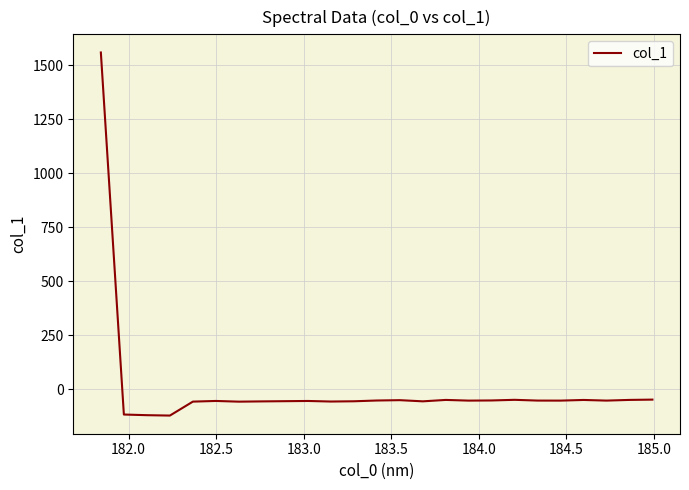

What is the difference between the maximum and minimum values?

1678.5